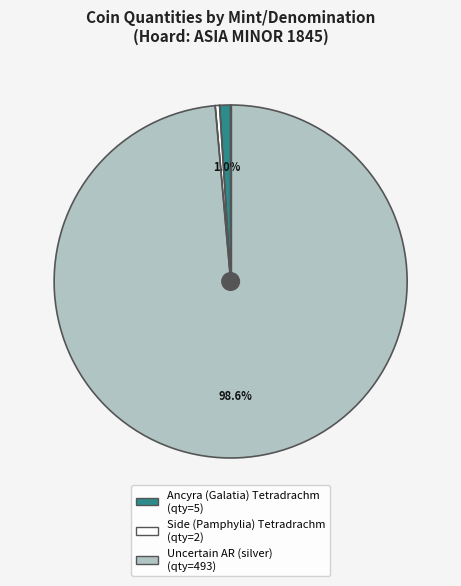

Which slice is the smallest?

Side (Pamphylia) Tetradrachm